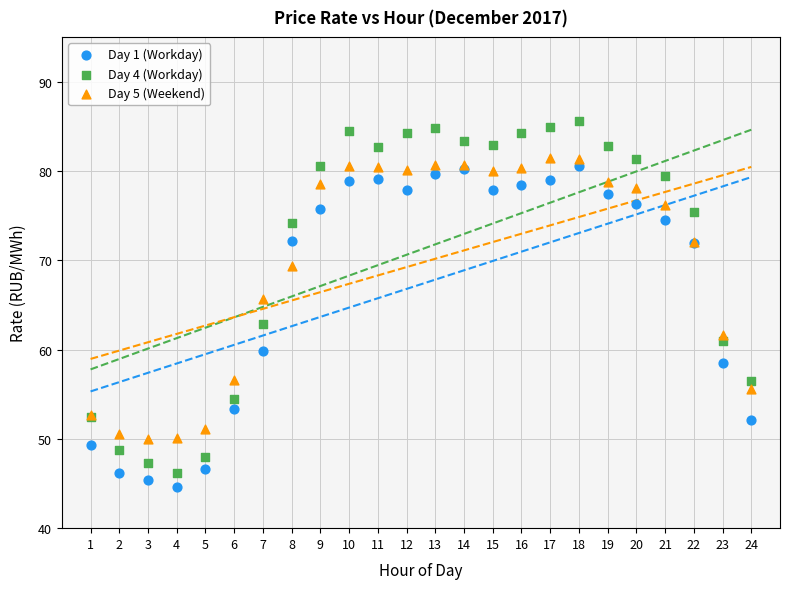

Which series has the widest spread of Y values?

Day 4 (Workday)